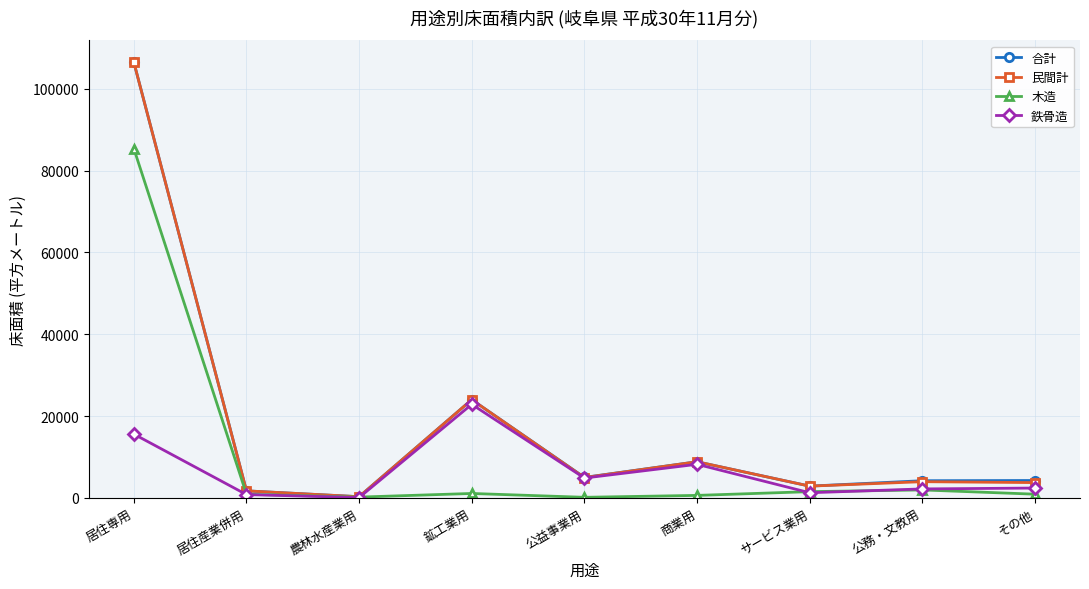

Where is 合計 nearest to the value 53390?

鉱工業用